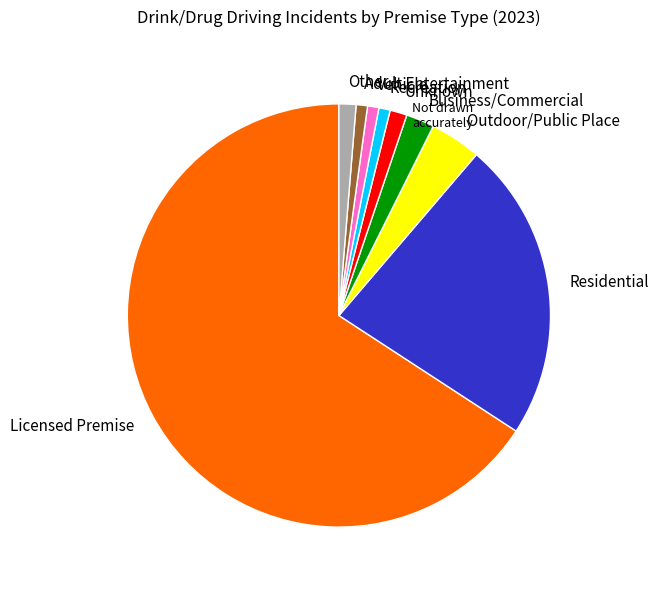

Which slice is the largest?

Licensed Premise